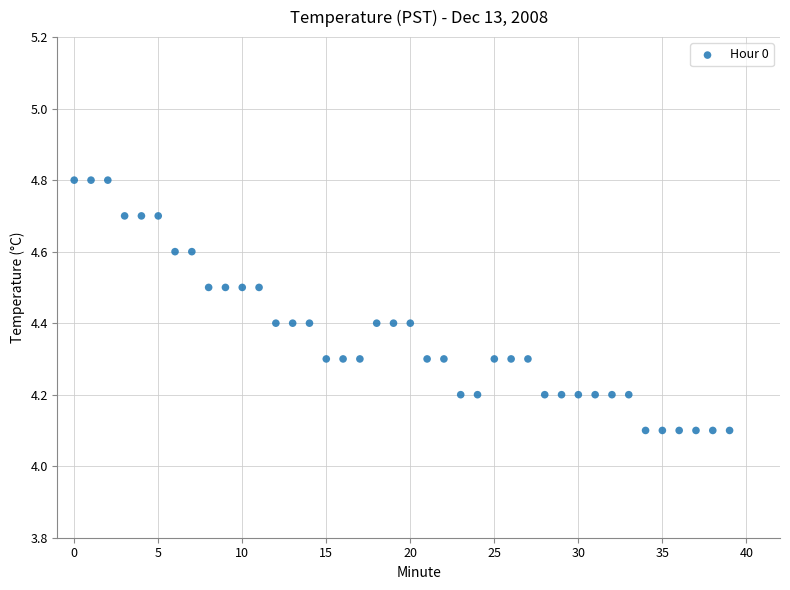

What is the range of Y values (max minus min)?

0.7